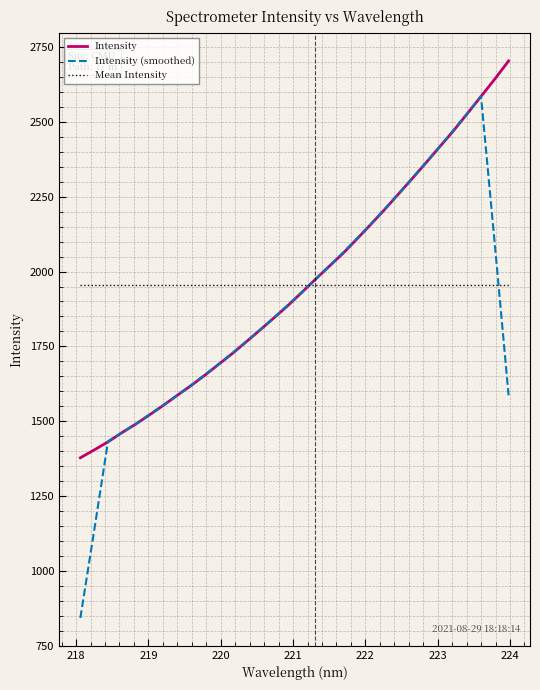

Rank the series by their maximum value, from lowest to highest.

Mean Intensity, Intensity (smoothed), Intensity